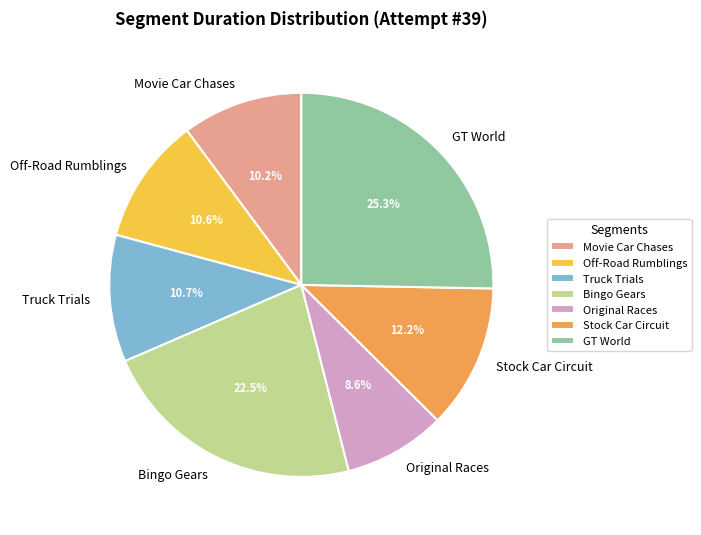

Which category has the biggest portion of the pie?

GT World